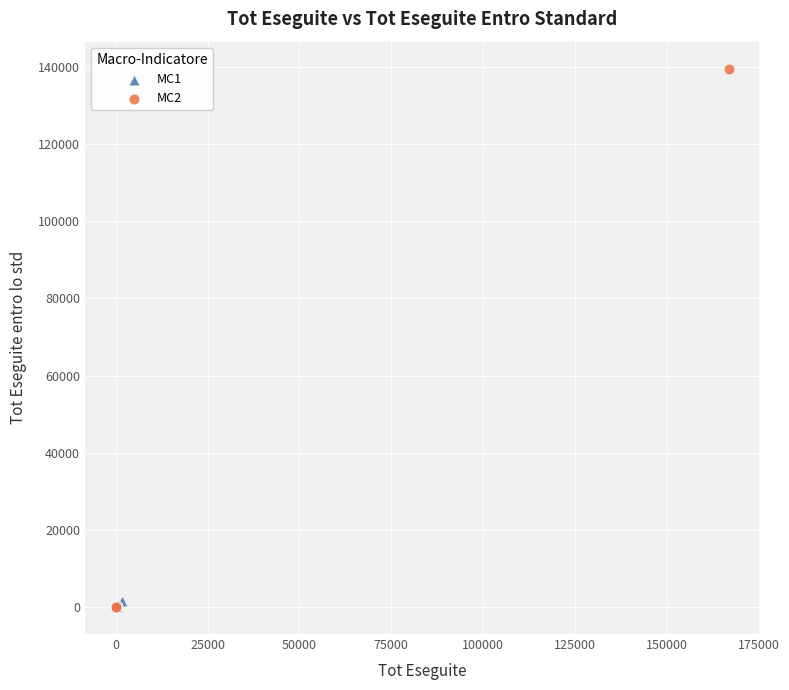

Which series reaches the maximum Y coordinate?

MC2